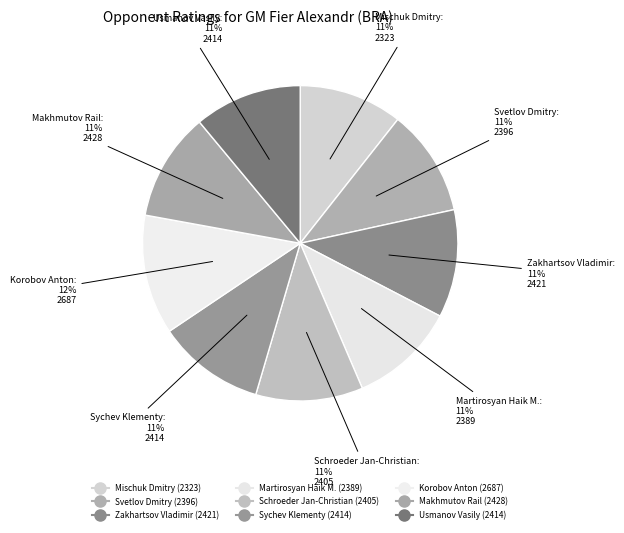

How much of the chart is everything except Korobov Anton?

87.7%